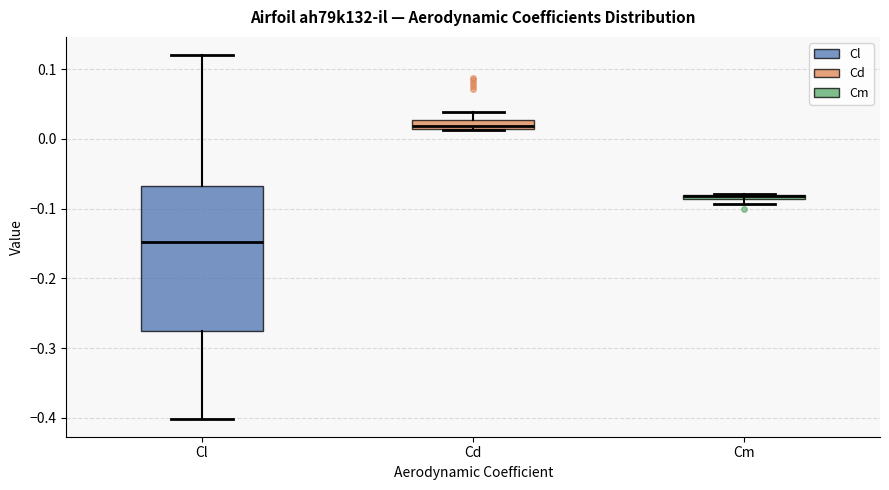

Which box has the lowest median line?

Cl